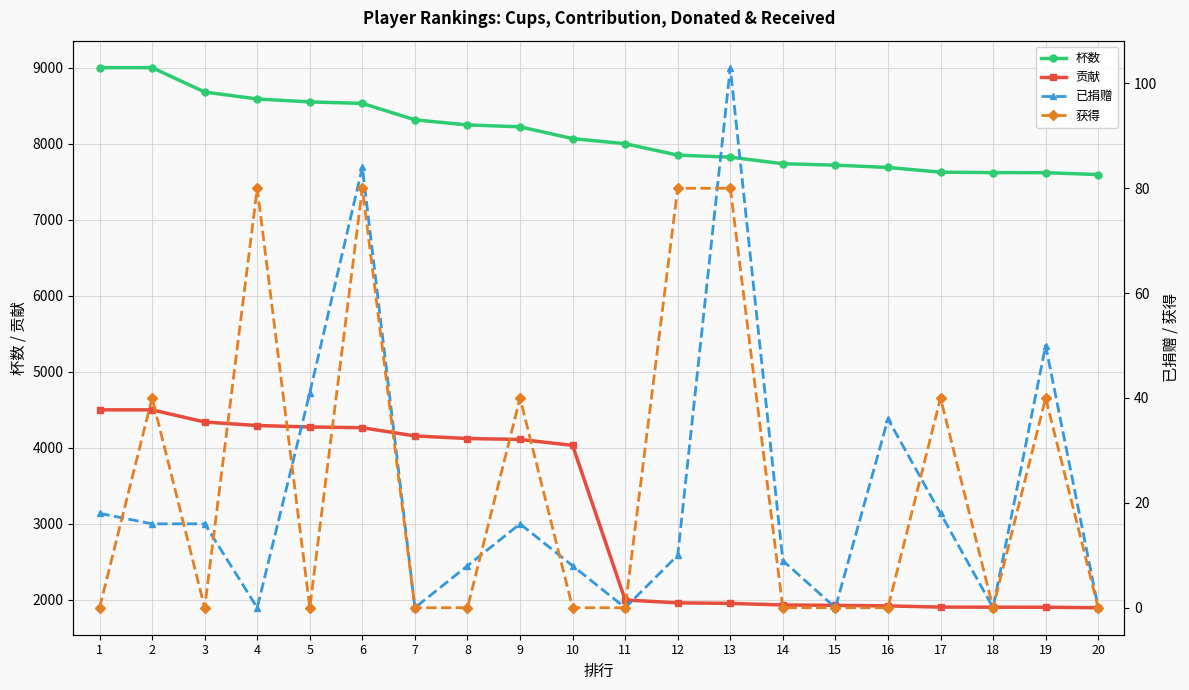

Is it true that 杯数 equals 3538 at 20?

False